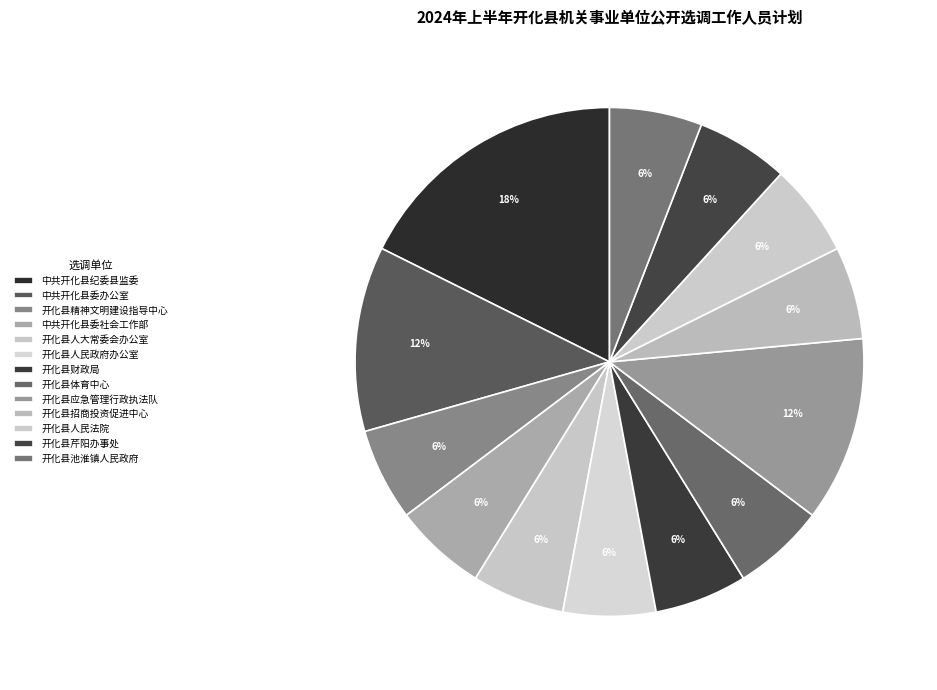

Does 中共开化县纪委县监委 account for over 50% of the chart?

No